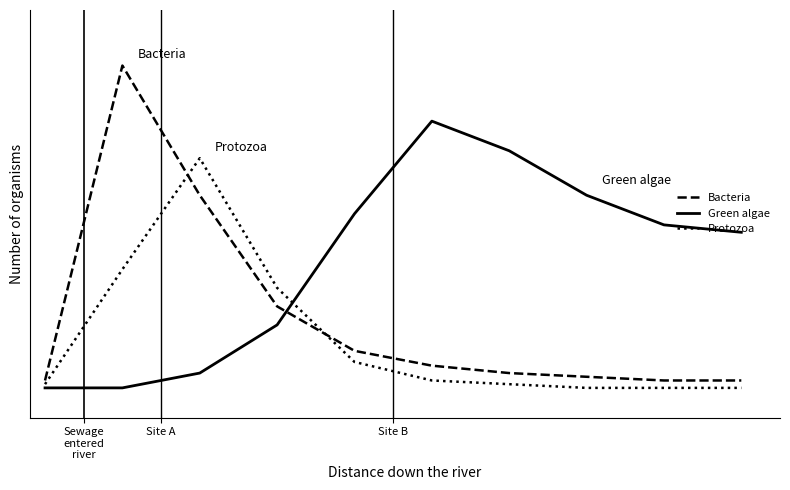

True or false: Green algae and Bacteria cross at least once.

True